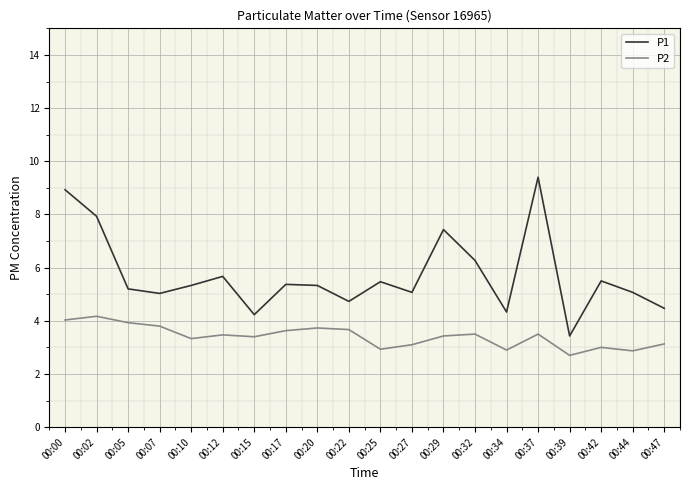

What is the sum of the P1 values at 00:05 and 00:10?

10.5